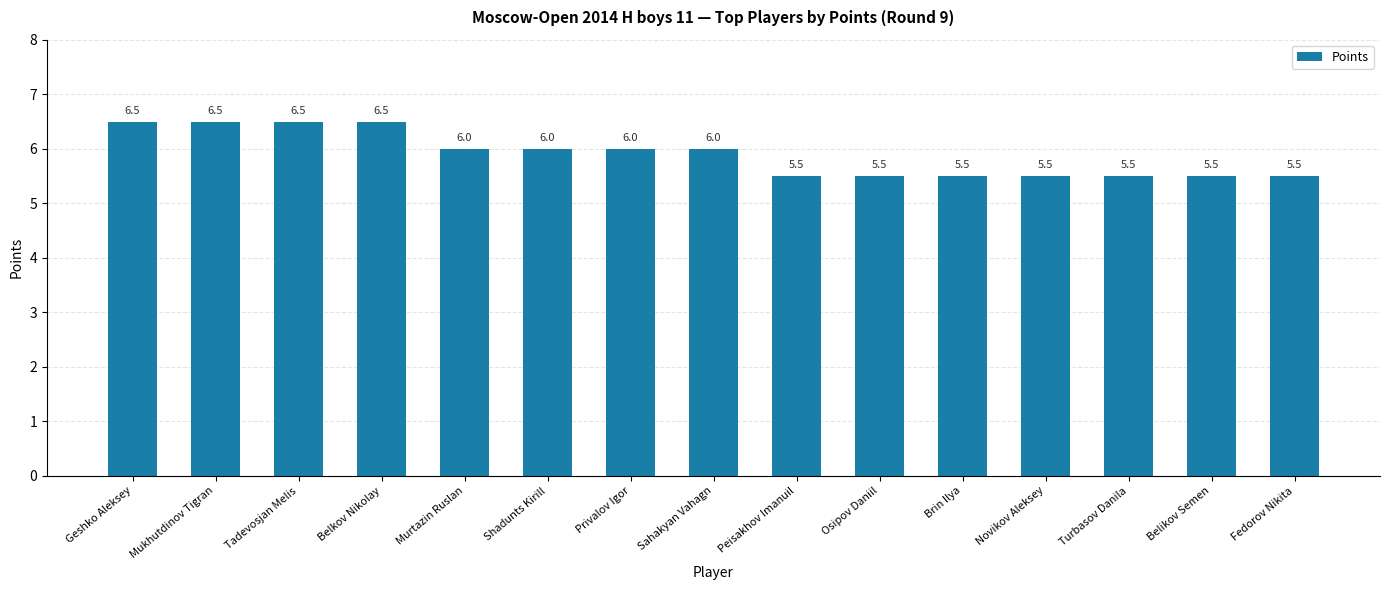

Reading left to right, transcribe all the data shown in this chart.

Geshko Aleksey=6.5	Mukhutdinov Tigran=6.5	Tadevosjan Melis=6.5	Belkov Nikolay=6.5	Murtazin Ruslan=6.0	Shadunts Kirill=6.0	Privalov Igor=6.0	Sahakyan Vahagn=6.0	Peisakhov Imanuil=5.5	Osipov Daniil=5.5	Brin Ilya=5.5	Novikov Aleksey=5.5	Turbasov Danila=5.5	Belikov Semen=5.5	Fedorov Nikita=5.5